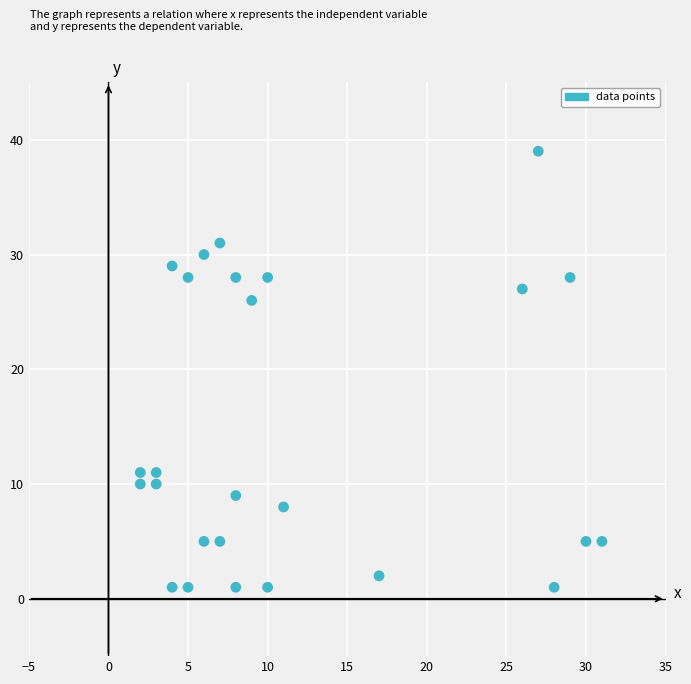

What Y value in the scatter plot is closest to 20?

26